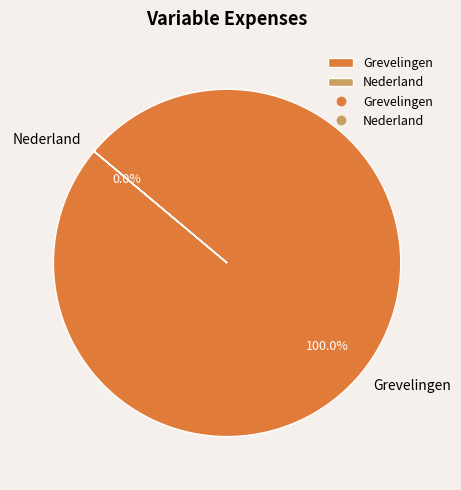

Rank the categories by value from lowest to highest.

Nederland, Grevelingen